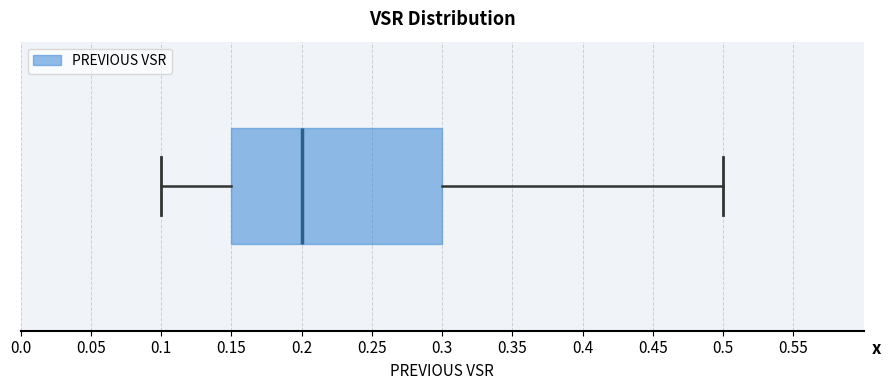

Where does the right whisker of the box end on the x-axis? The values are not printed on the chart, so give them approximately, as read against the axis.

0.50